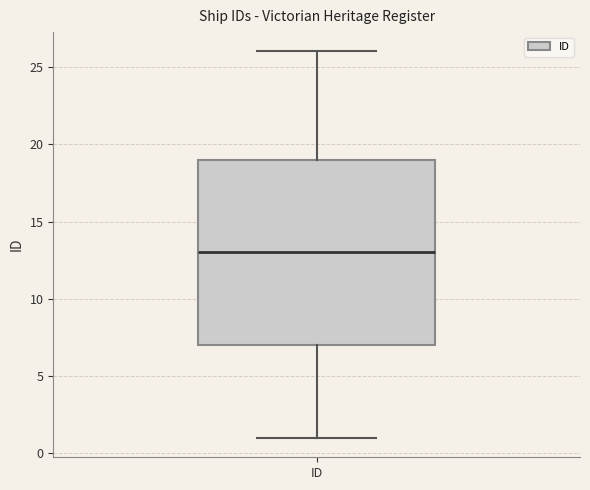

Transcribe this box plot: give where the median line is, the range the box spans, and where the two whiskers end, as read against the y-axis. The values are not printed on the chart, so give them approximately, as read against the axis.

median 13, box 7 to 19, whiskers 1 to 26